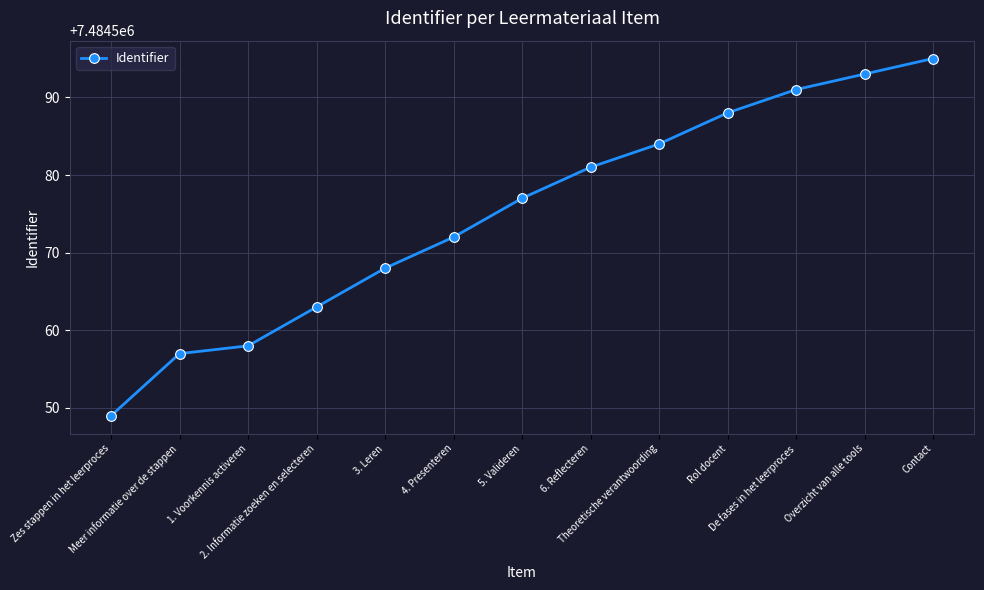

What is the sum of all values?

97299476